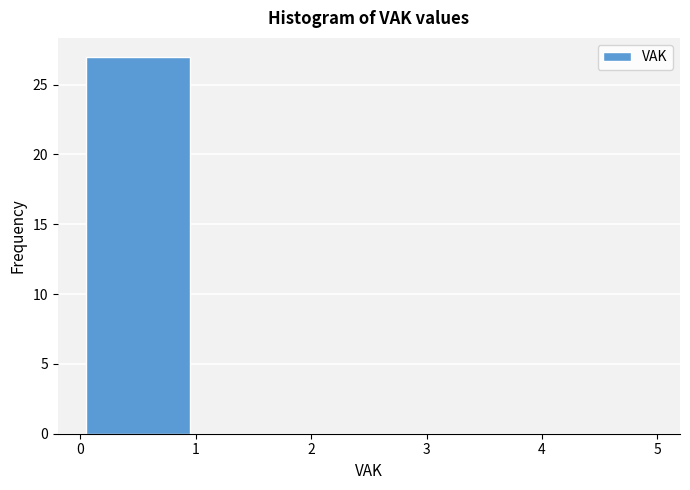

What is the height of the bar covering 0 to 1 on the x-axis? The values are not printed on the chart, so give them approximately, as read against the axis.

27